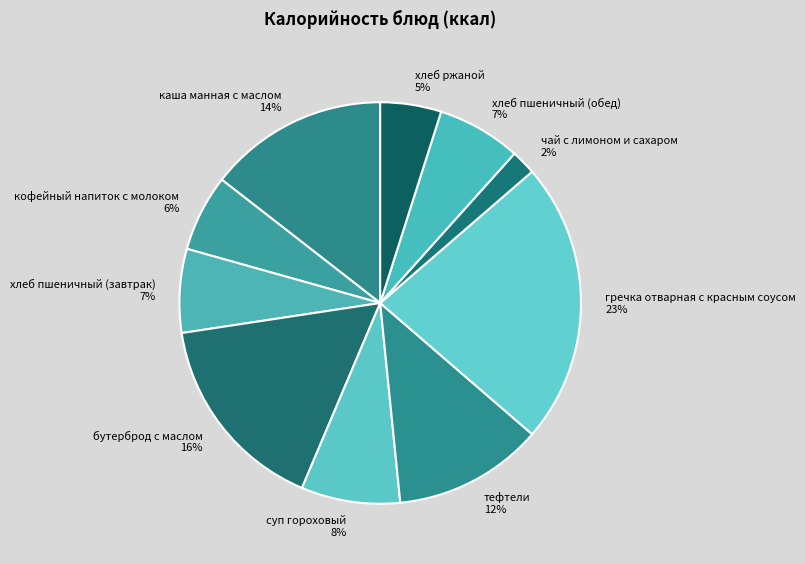

To the nearest percent, what portion does чай с лимоном и сахаром represent?

2%